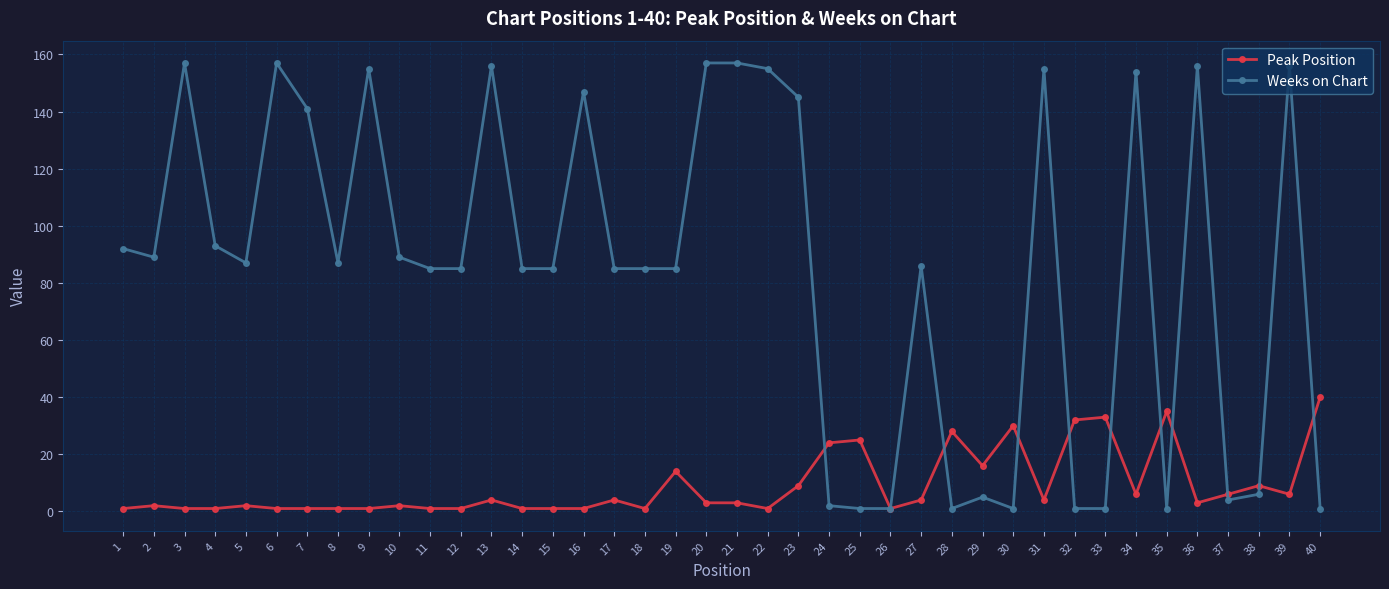

True or false: Weeks on Chart has a value of 85 at 15.

True